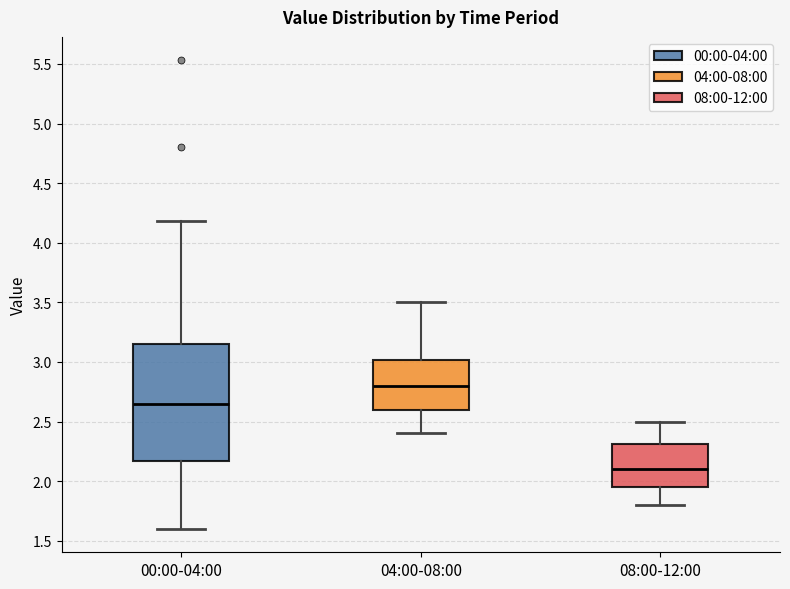

Where does the median line of the box for 00:00-04:00 sit on the y-axis? The values are not printed on the chart, so give them approximately, as read against the axis.

2.65